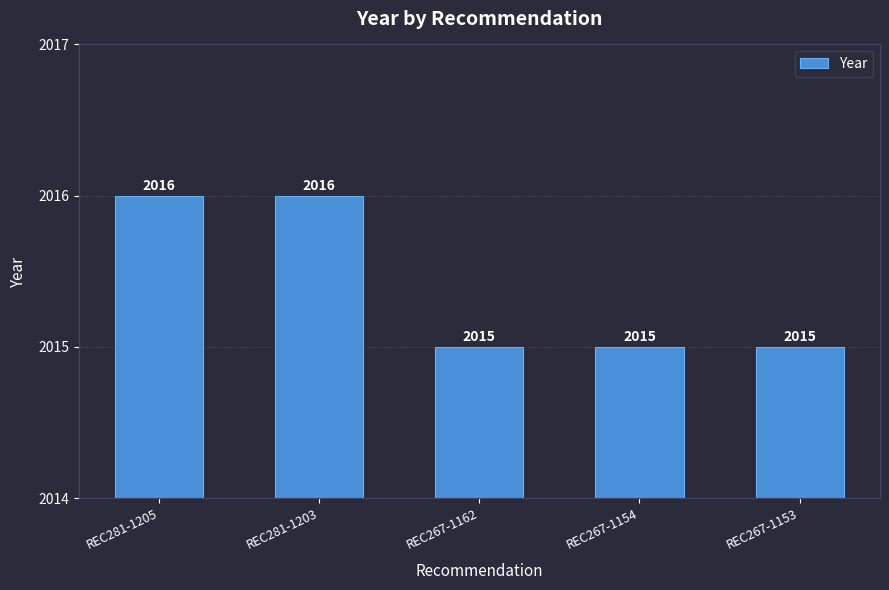

The chart shows a value of 3581 at REC267-1162. True or false?

False